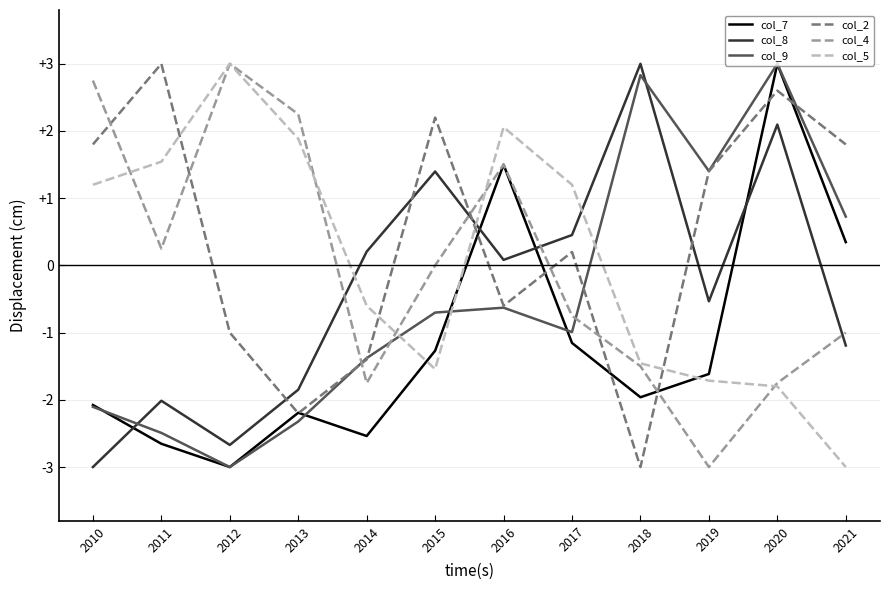

What is the total value across all series at 2014?

-7.5